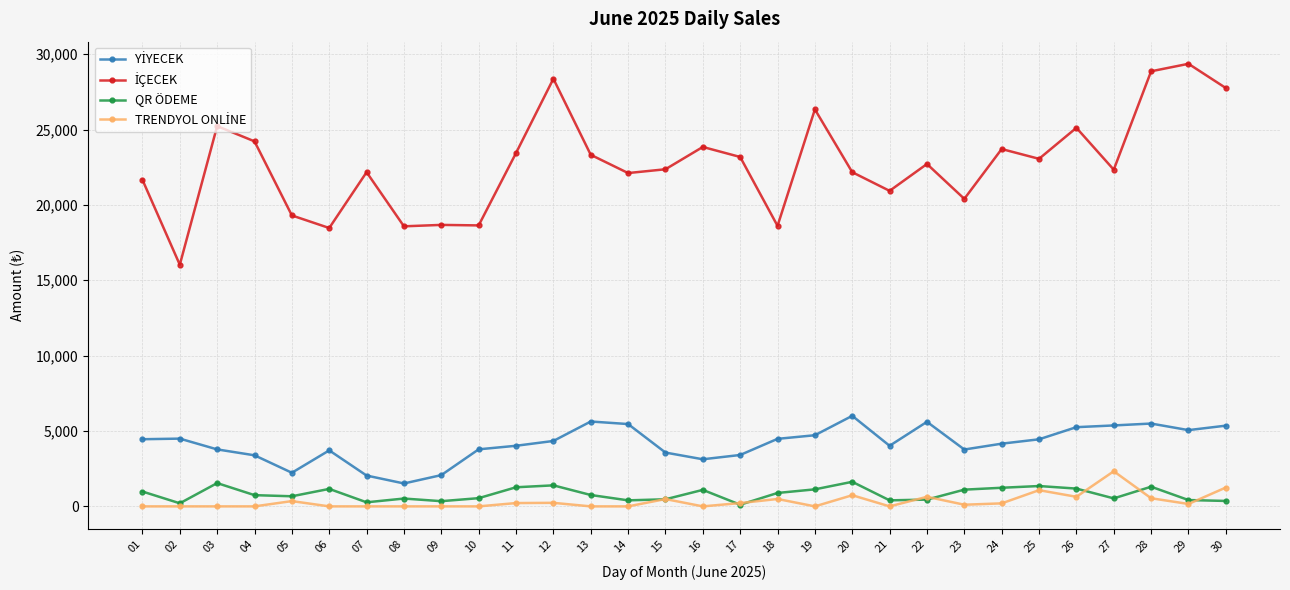

Where is the first local minimum for QR ÖDEME?

02